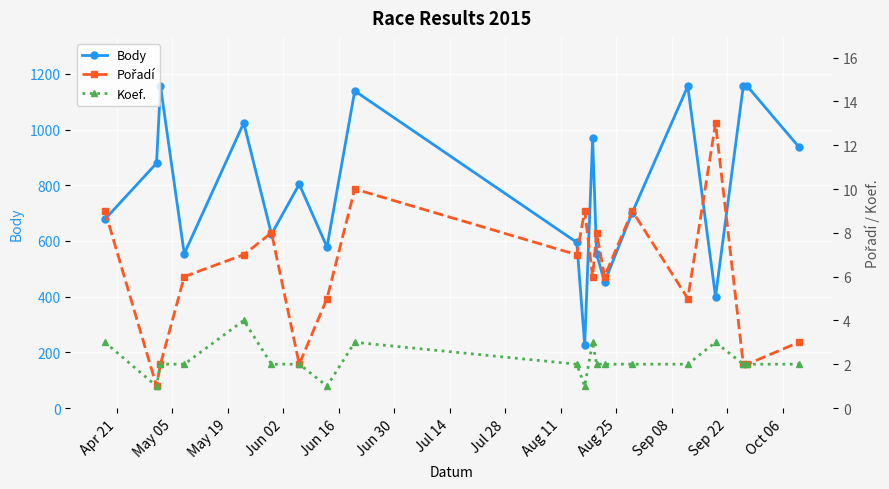

What is the lowest value of the Body series?

226